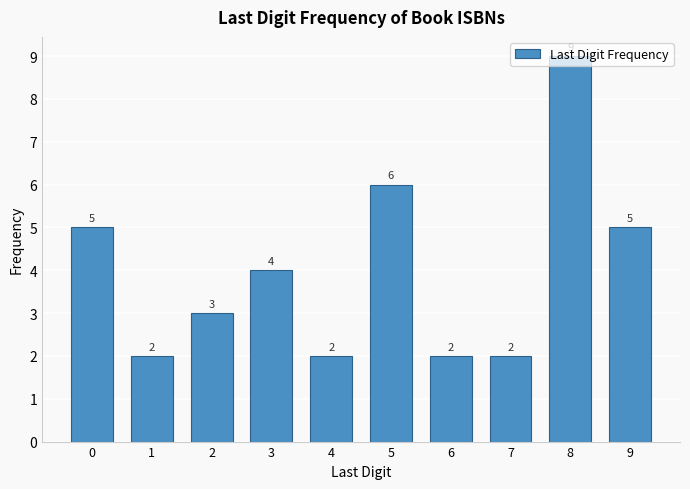

Approximately how many times larger is the value at 2 compared to 8?

0.3